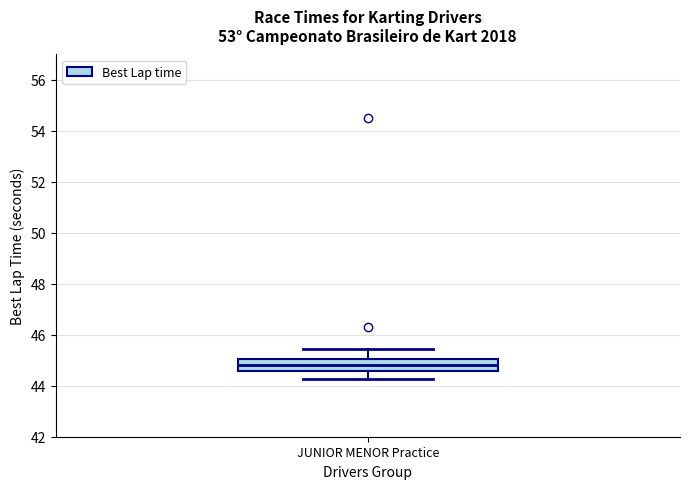

Where is the upper edge of the box for JUNIOR MENOR Practice on the y-axis? The values are not printed on the chart, so give them approximately, as read against the axis.

45.0